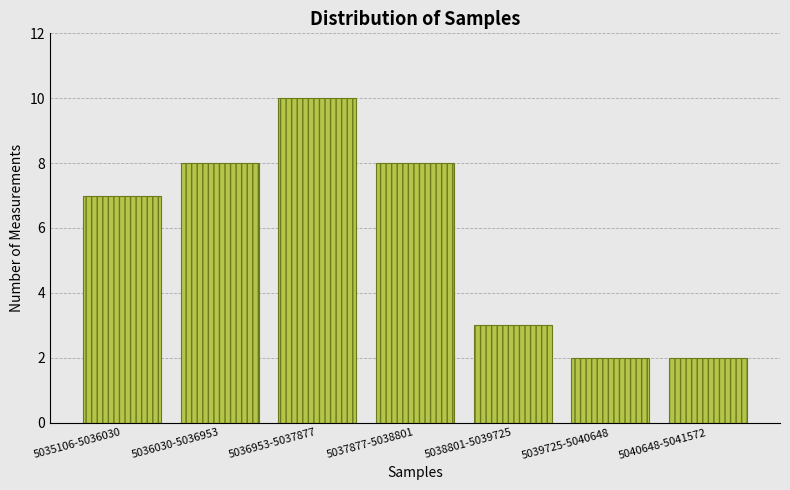

Reading left to right, list all the values displayed in this chart.

5035106-5036030=7	5036030-5036953=8	5036953-5037877=10	5037877-5038801=8	5038801-5039725=3	5039725-5040648=2	5040648-5041572=2